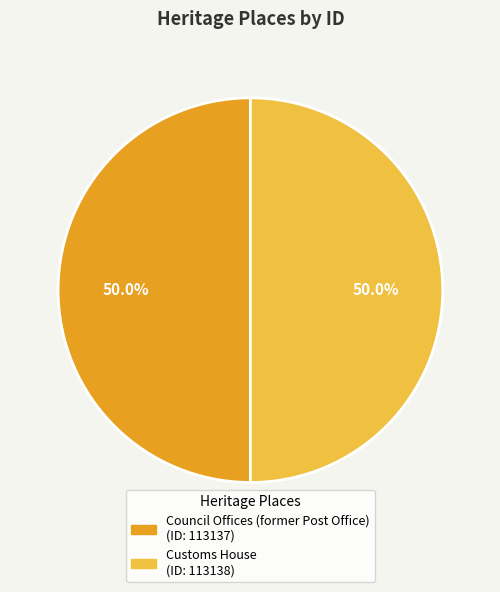

Do Council Offices (former Post Office) and Customs House together represent more than half of the pie?

Yes